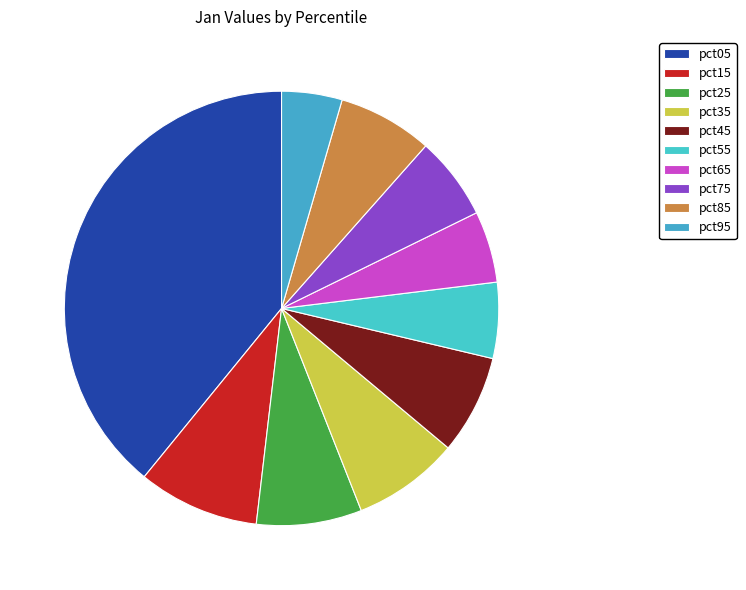

Is it true that pct25 is 20% of the pie?

False